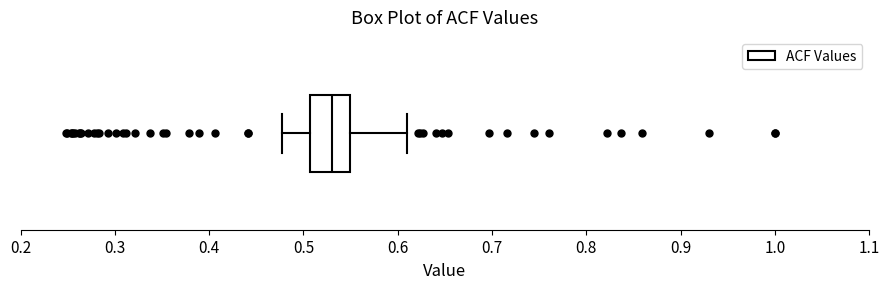

Transcribe this box plot: give where the median line is, the range the box spans, and where the two whiskers end, as read against the x-axis. The values are not printed on the chart, so give them approximately, as read against the axis.

median 0.53, box 0.51 to 0.55, whiskers 0.48 to 0.61